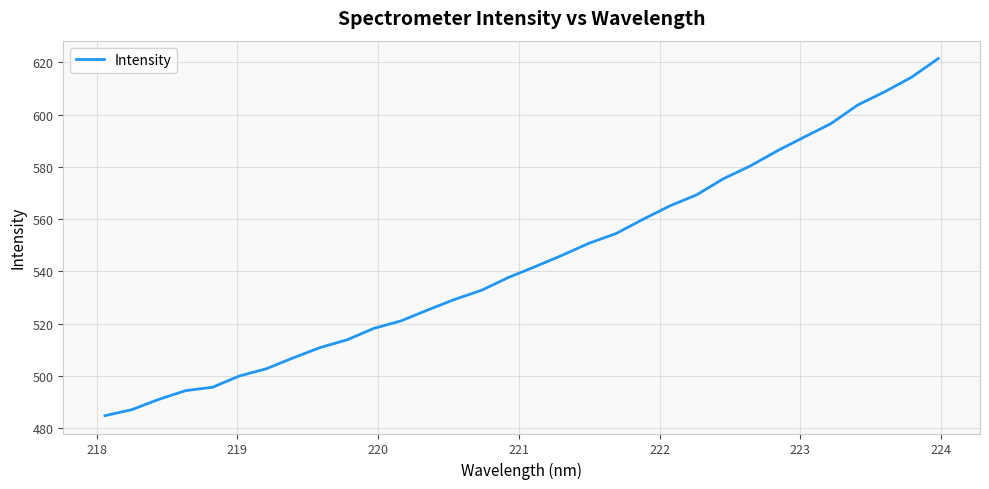

What is the minimum value shown in the chart?

484.8